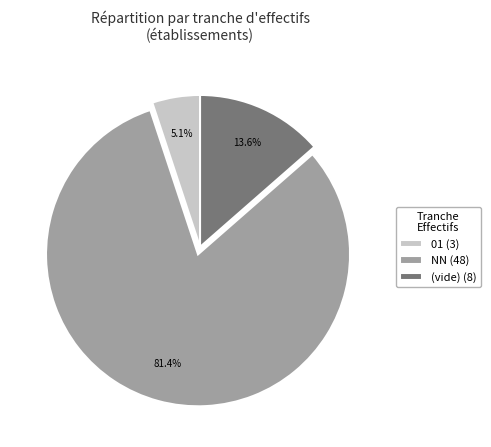

Which category has the smallest portion of the pie?

01 (3)